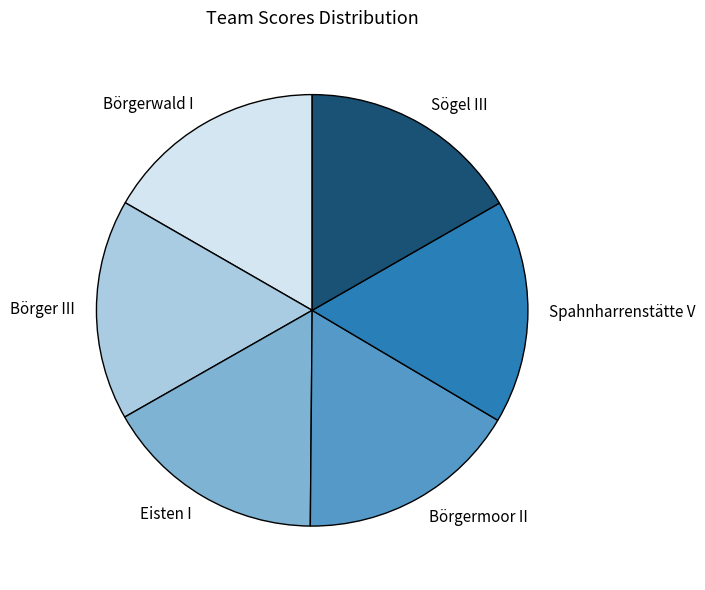

Is Eisten I the majority of the pie?

No